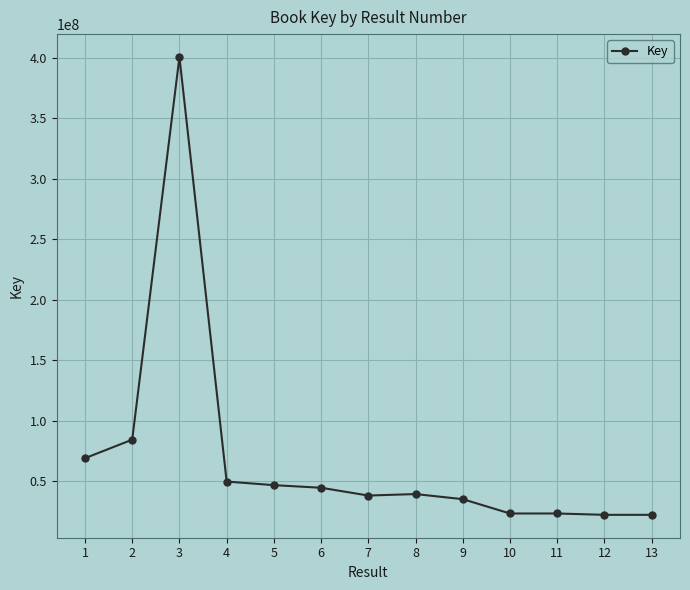

True or false: there are more than 0 points higher than both neighbors.

True